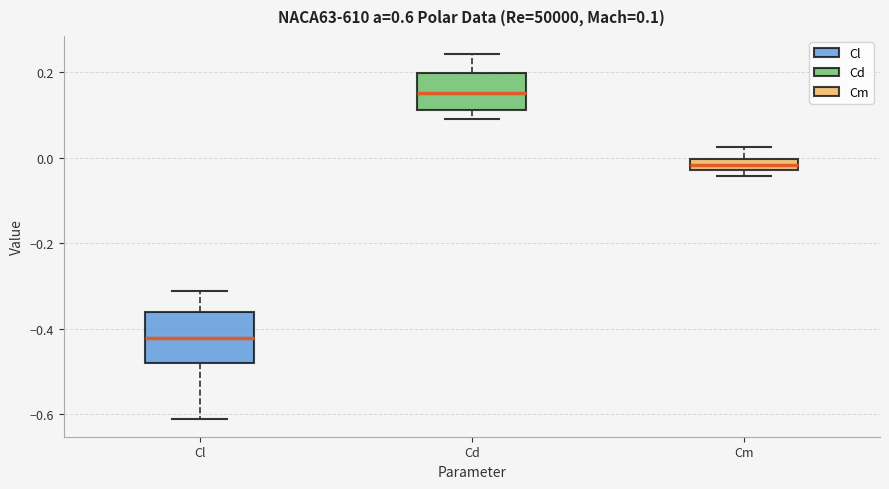

Comparing the boxes themselves (not the whiskers), which one is the tallest?

Cl